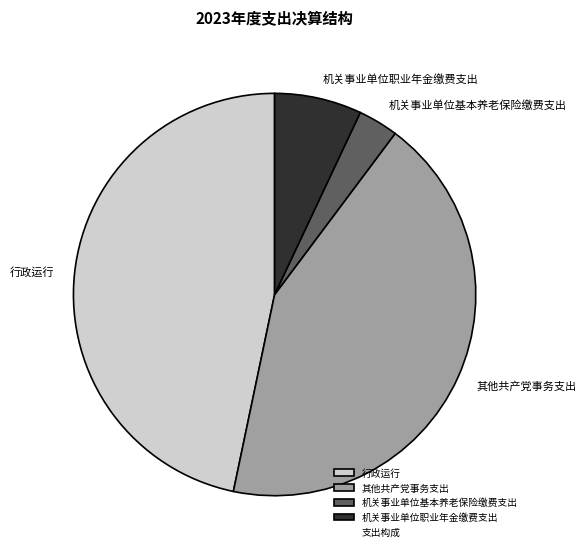

Does 行政运行 account for over 50% of the chart?

No